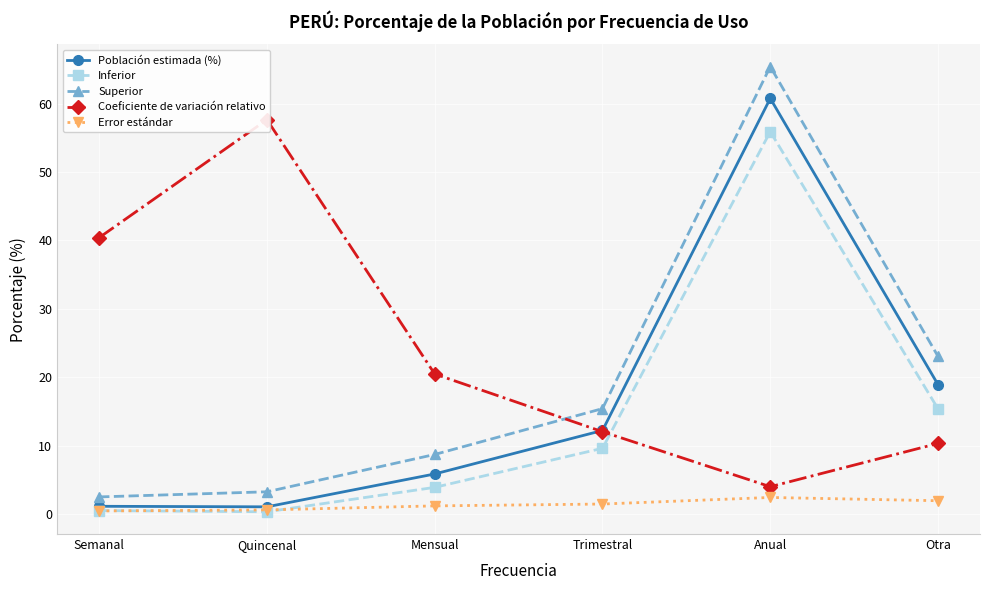

True or false: Superior and Población estimada (%) intersect in this chart.

False